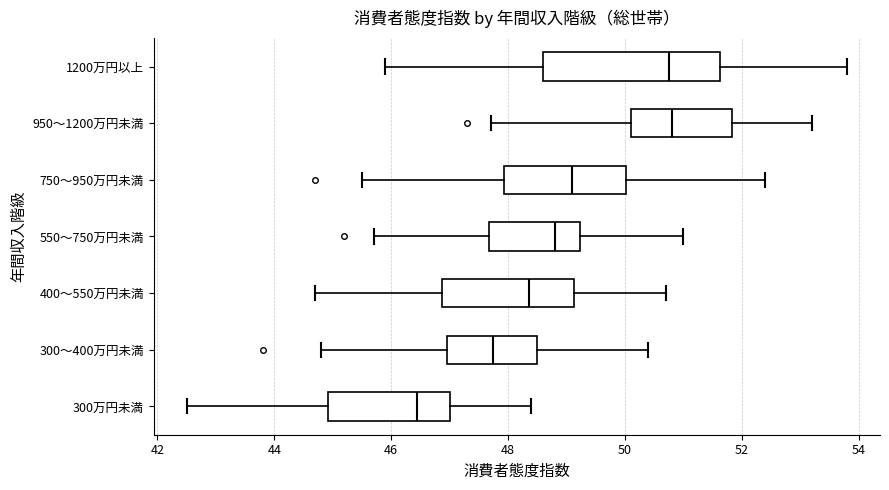

Comparing the boxes themselves (not the whiskers), which one is the widest?

1200万円以上